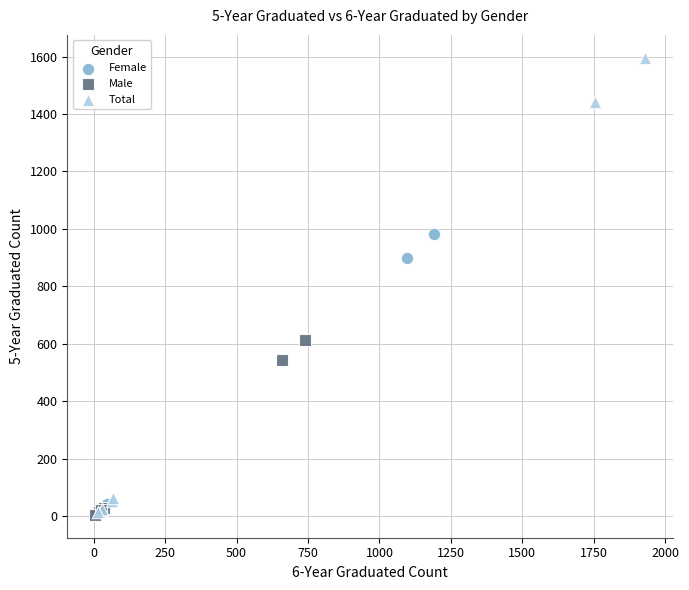

Which series reaches the maximum Y coordinate?

Total